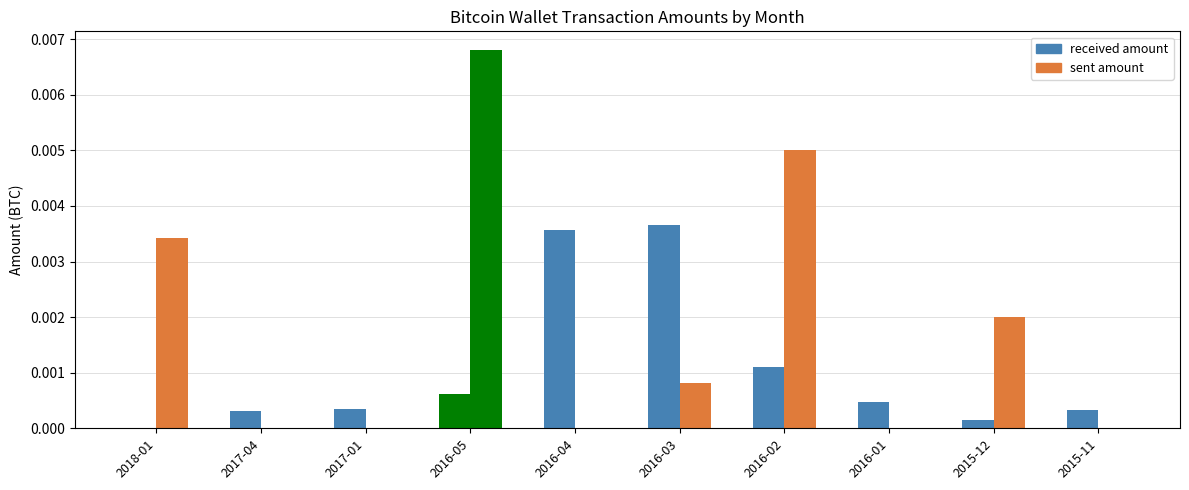

At 2016-04, list the series in order from smallest to largest.

sent amount, received amount